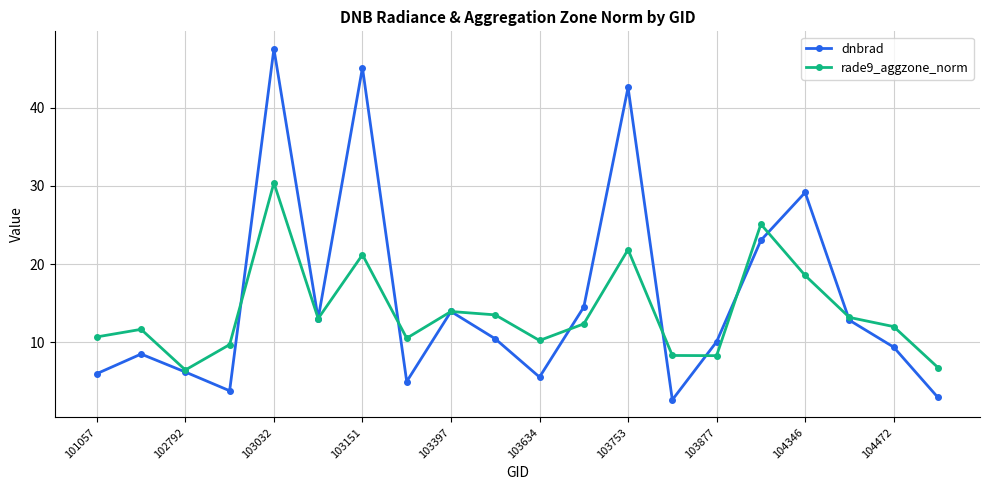

Which series has the largest range (max minus min)?

dnbrad